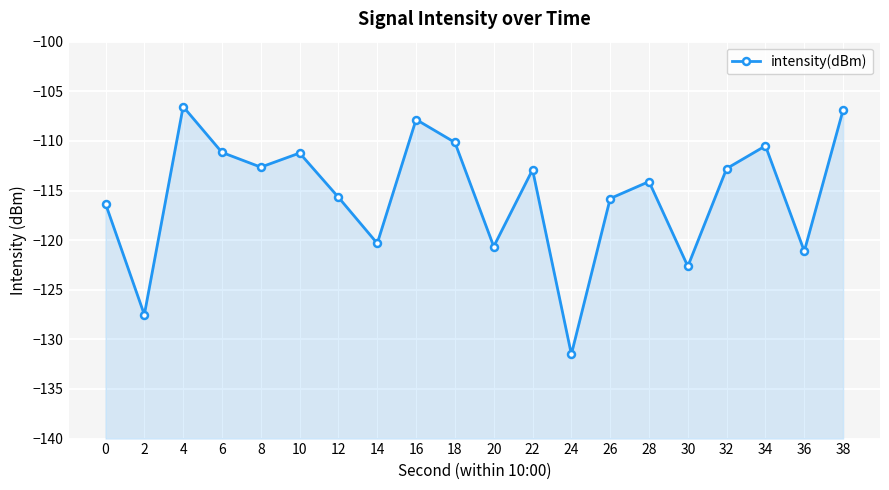

Where does the data first go above -112?

4